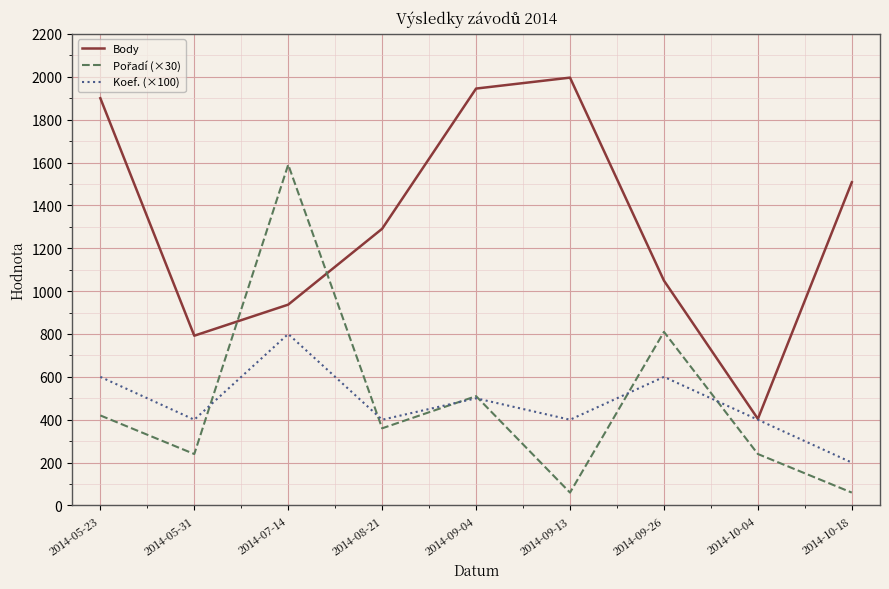

What is the difference between the second highest and second lowest values in the Body series?

1153